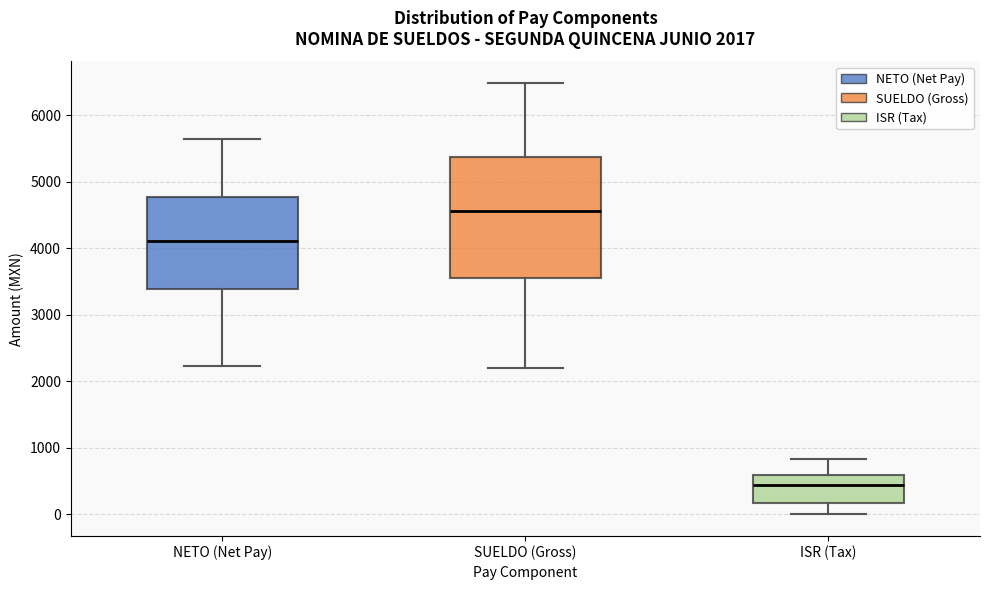

Which box is the tallest, from its lower edge to its upper edge?

SUELDO (Gross)